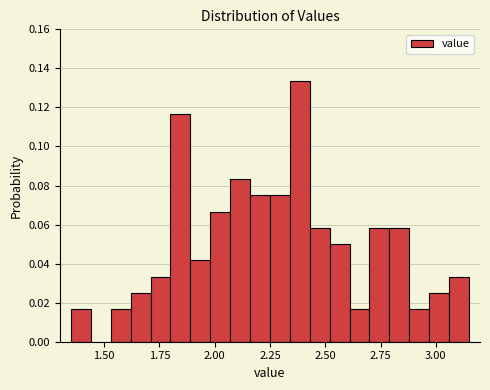

Read against the x-axis, roughly where is the centre of the tallest bar?

2.40